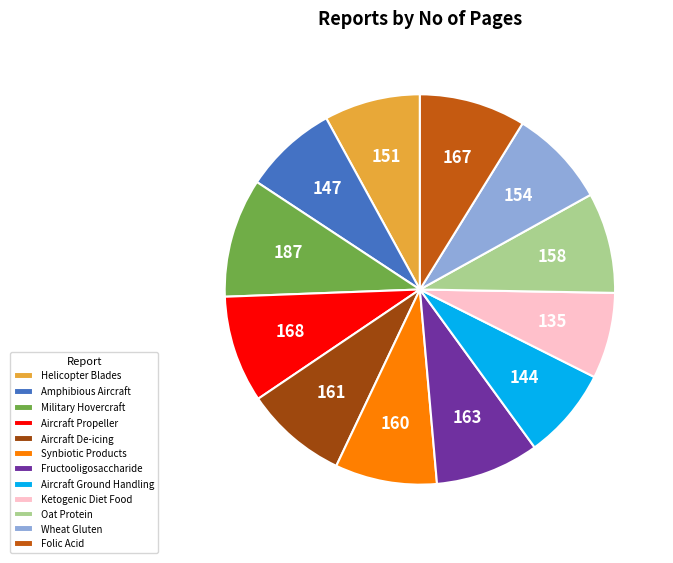

Between Aircraft Propeller and Military Hovercraft, which is larger?

Military Hovercraft